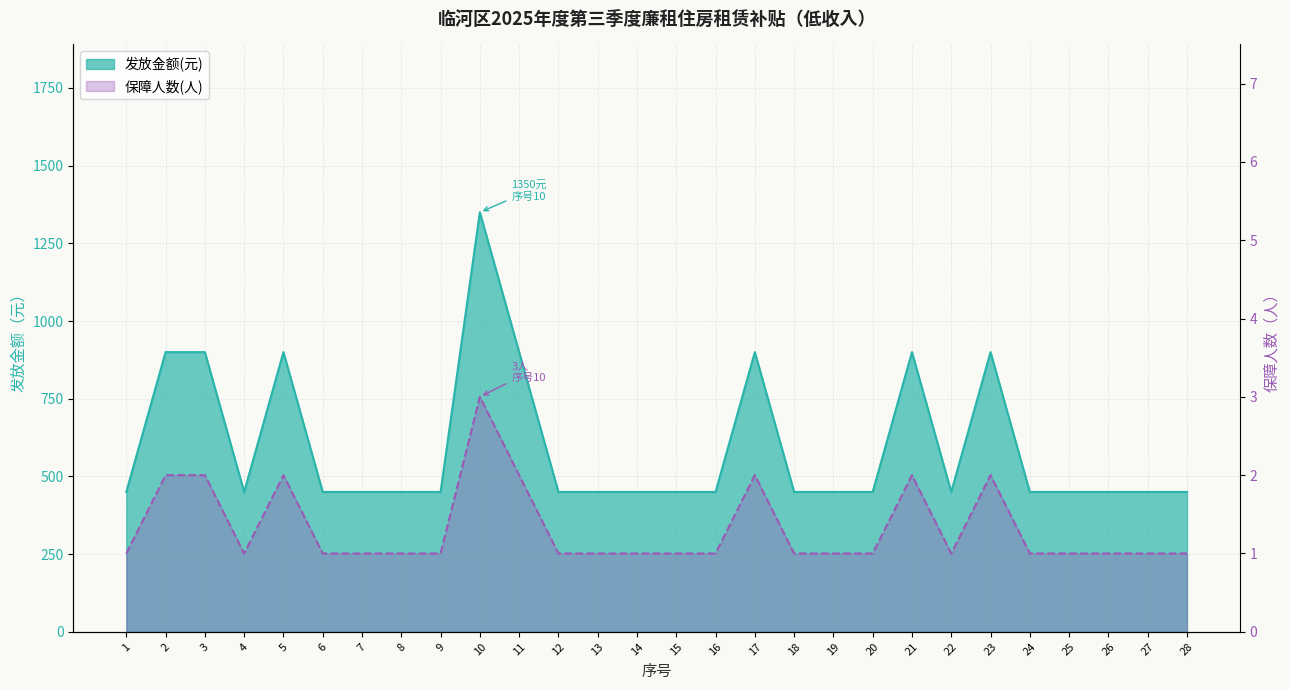

Does the chart display data point markers on the line(s)?

No